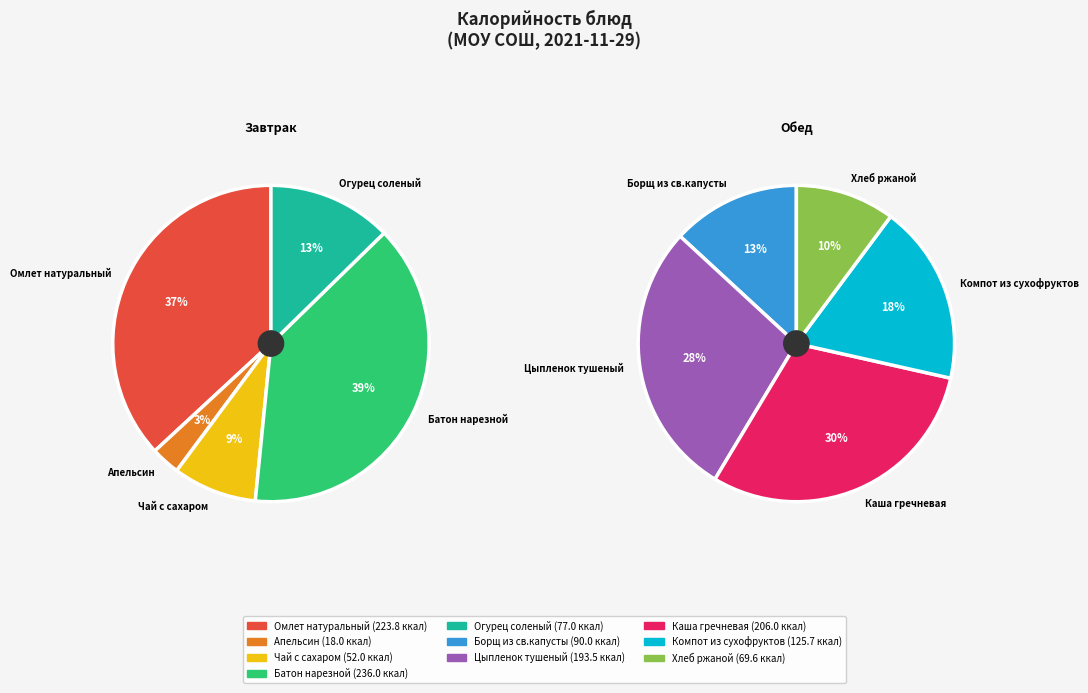

How many slices are in this pie chart?

10